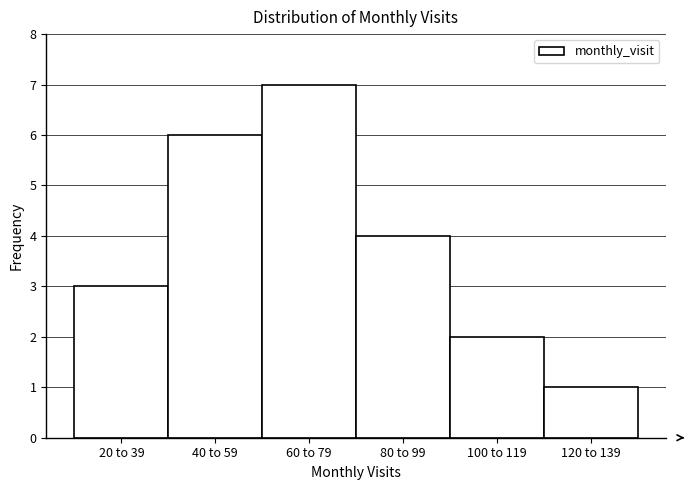

Reading left to right, what are all the values shown in this chart?

20 to 39=3	40 to 59=6	60 to 79=7	80 to 99=4	100 to 119=2	120 to 139=1